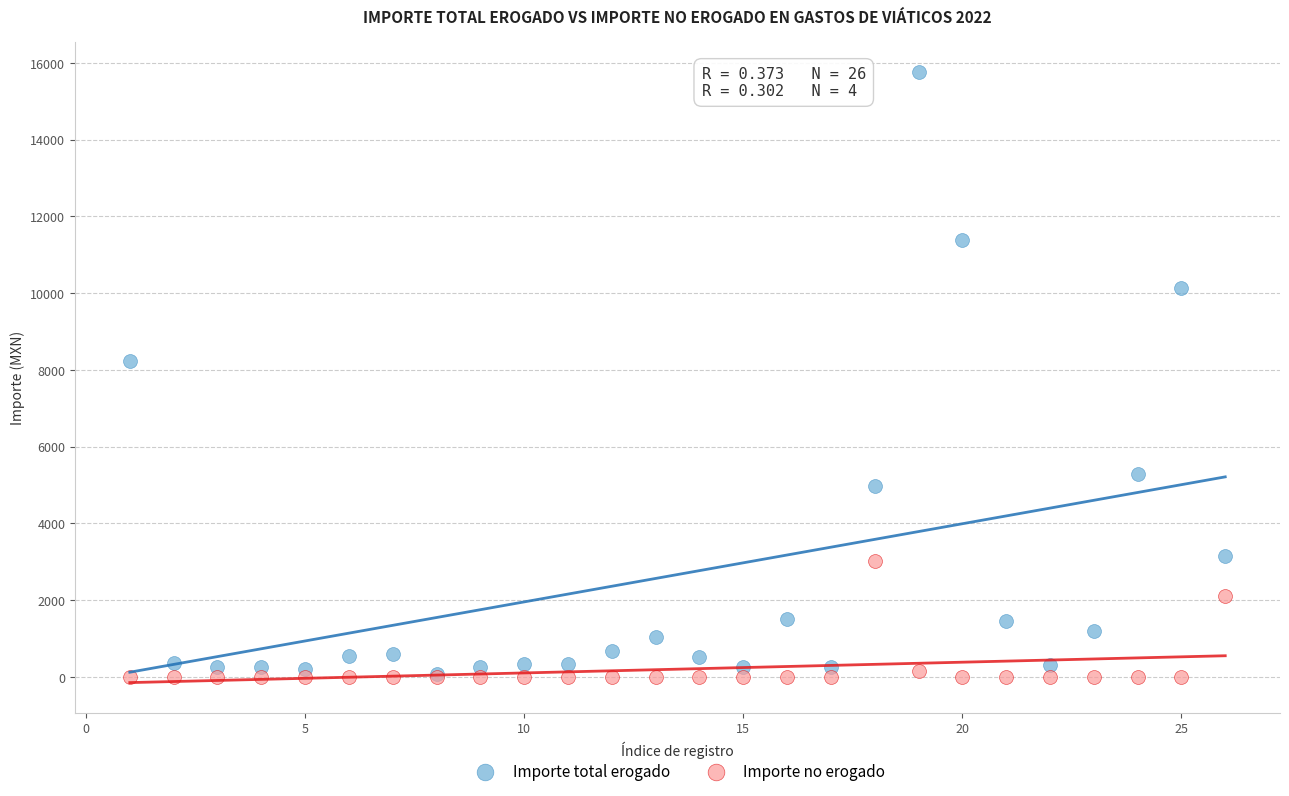

Which series reaches the maximum Y coordinate?

Importe total erogado